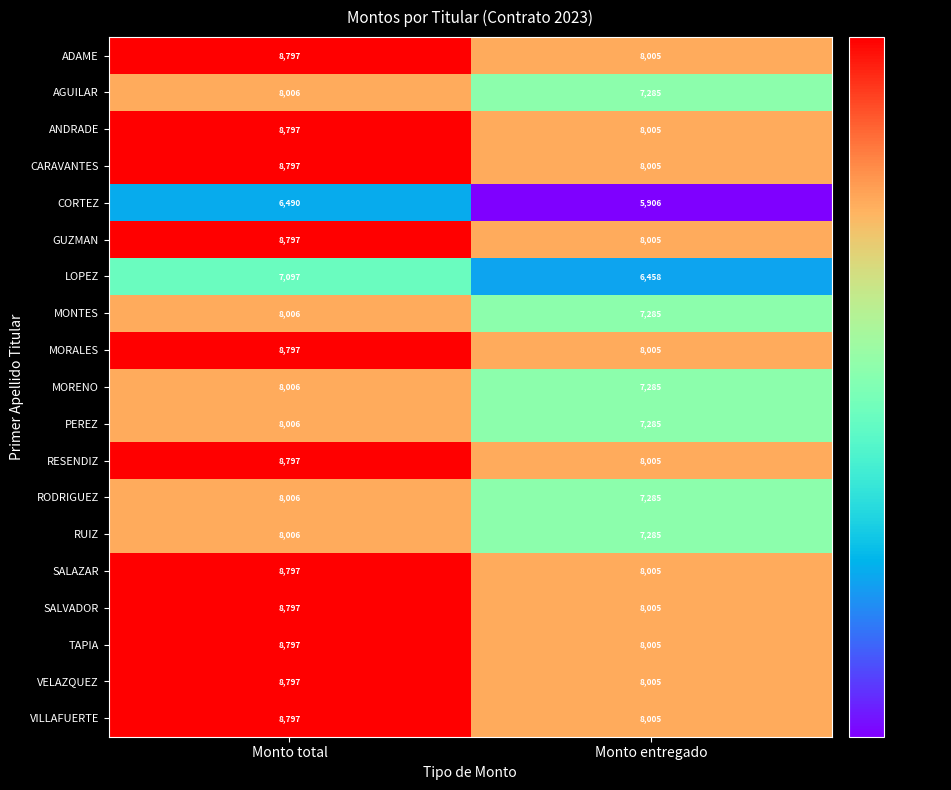

What is the spread (max minus min) of values at Monto entregado?

2099